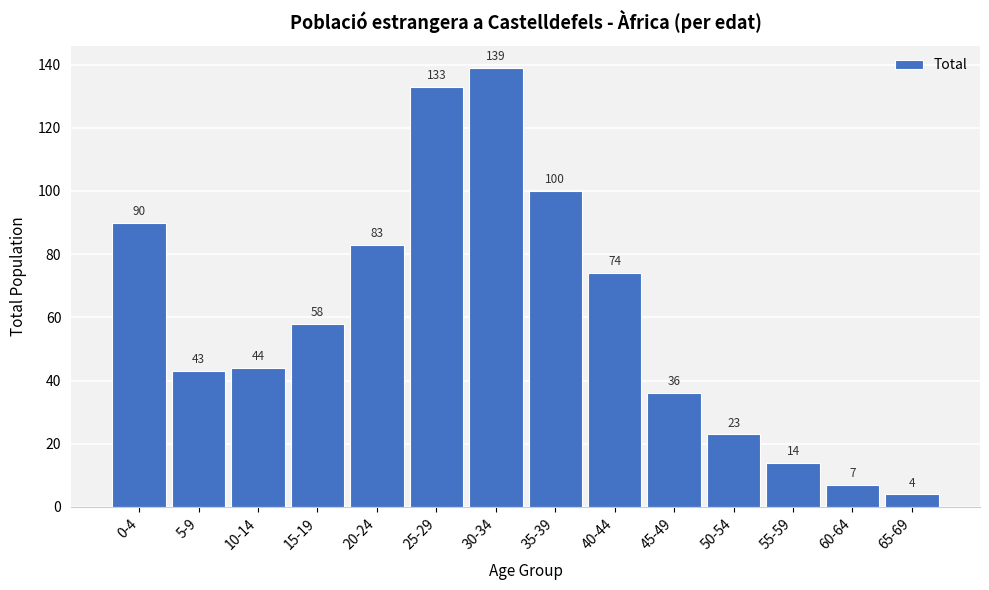

Reading left to right, list all the values displayed in this chart.

0-4=90	5-9=43	10-14=44	15-19=58	20-24=83	25-29=133	30-34=139	35-39=100	40-44=74	45-49=36	50-54=23	55-59=14	60-64=7	65-69=4